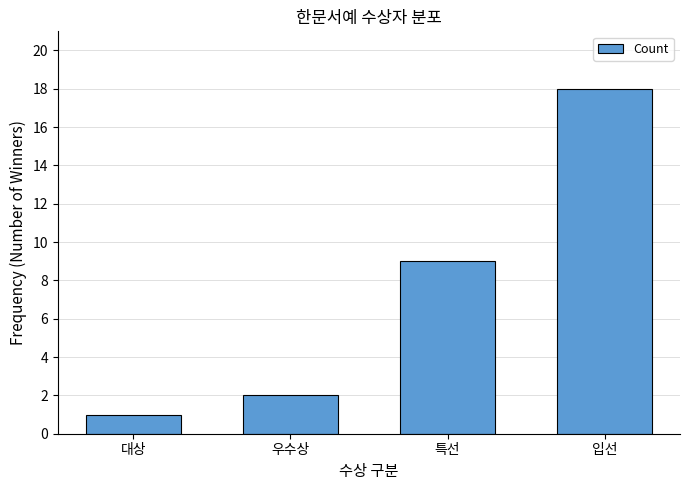

Reading left to right, list all the values displayed in this chart.

대상=1	우수상=2	특선=9	입선=18